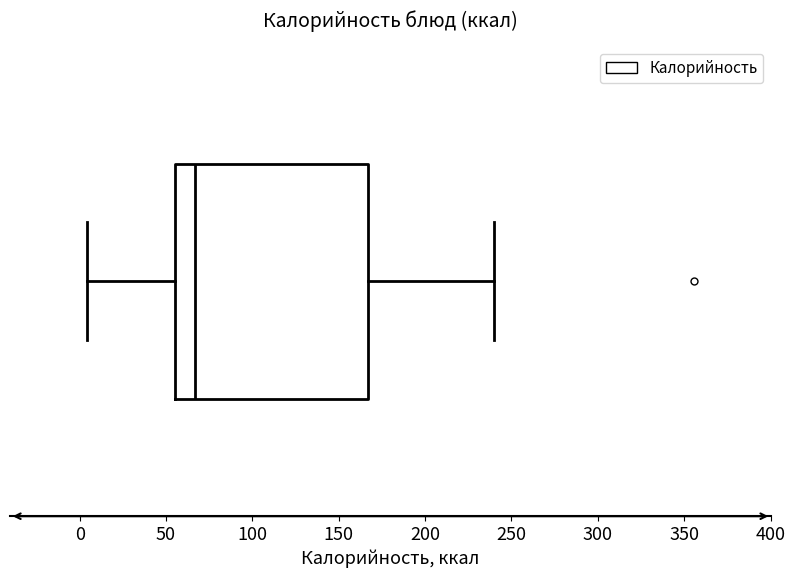

Transcribe this box plot: give where the median line is, the range the box spans, and where the two whiskers end, as read against the x-axis. The values are not printed on the chart, so give them approximately, as read against the axis.

median 65, box 55 to 165, whiskers 5 to 240